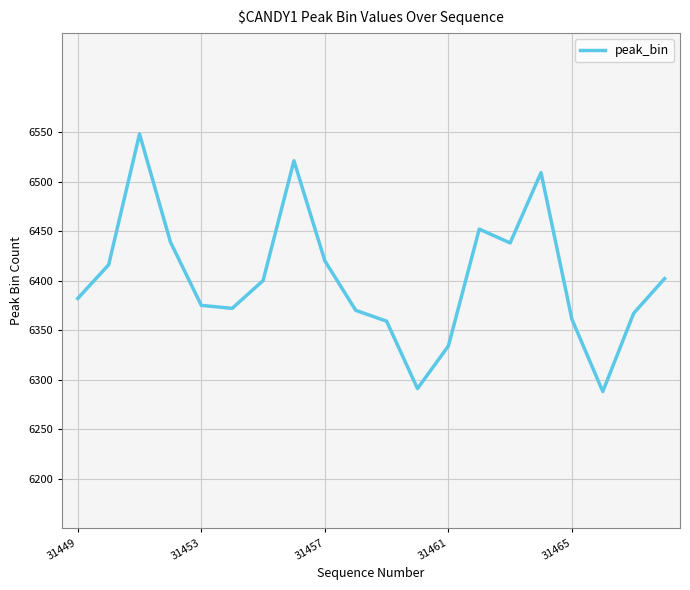

What is the difference between the maximum and minimum values?

260